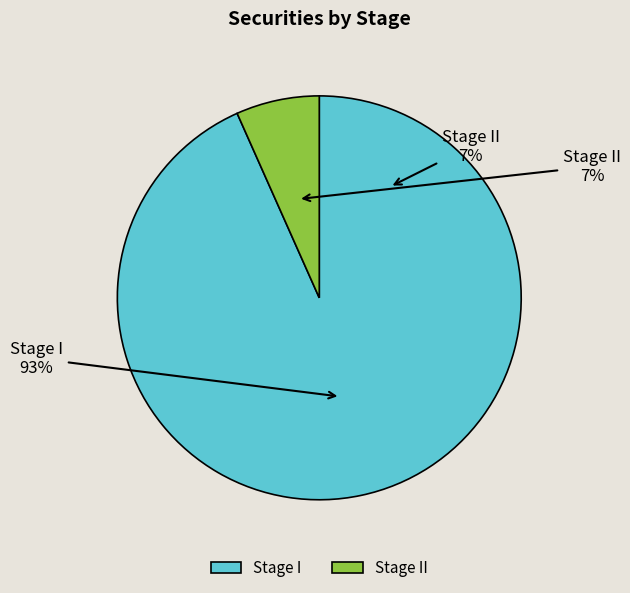

The Stage I slice represents 93% of the pie. True or false?

True